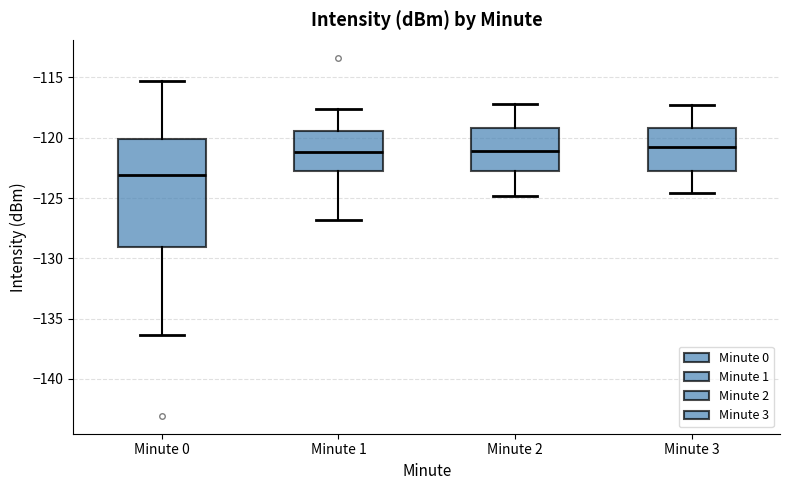

Reading left to right, read every box against the y-axis: the position of its median line, the range the box covers, and the ends of its whiskers. The values are not printed on the chart, so give them approximately, as read against the axis.

Minute 0: median -123.0, box -129.0 to -120.0, whiskers -136.5 to -115.5
Minute 1: median -121.0, box -122.5 to -119.5, whiskers -127.0 to -117.5
Minute 2: median -121.0, box -123.0 to -119.0, whiskers -125.0 to -117.0
Minute 3: median -120.5, box -123.0 to -119.0, whiskers -124.5 to -117.5